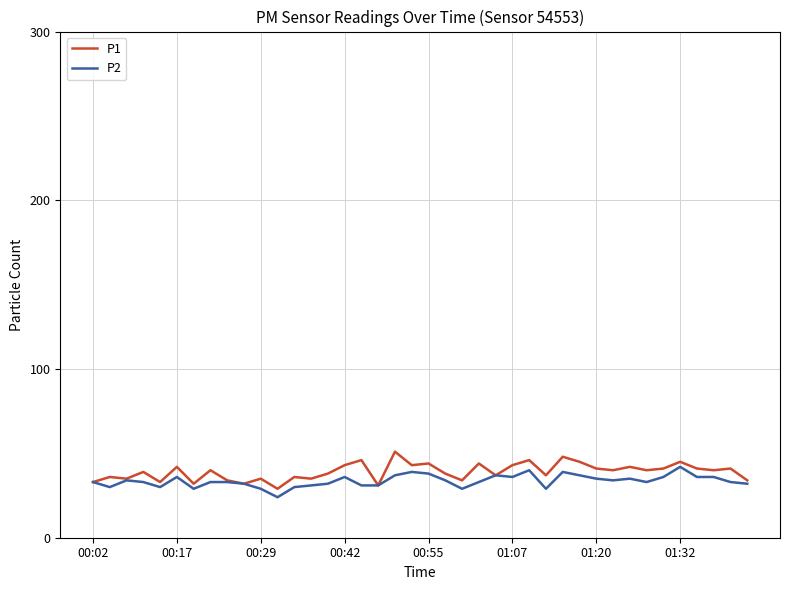

What is the highest value of the P2 series?

42